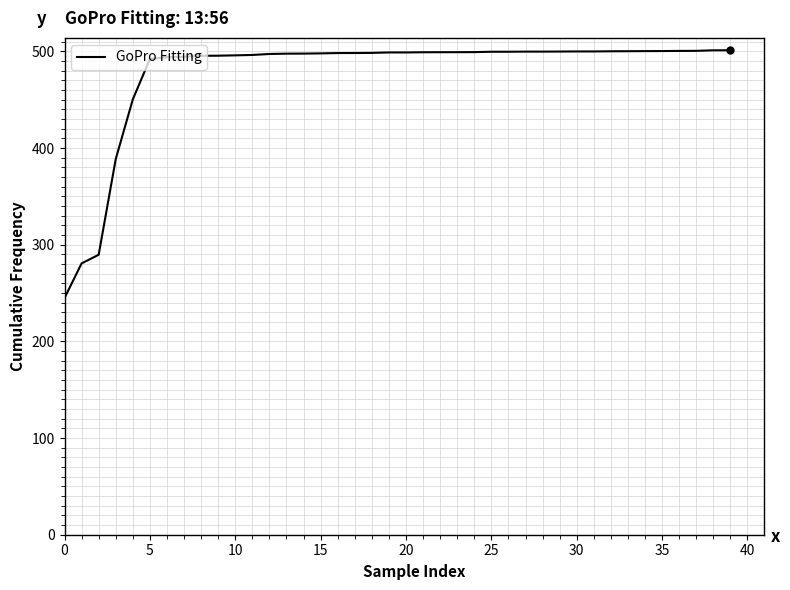

What is the greatest value displayed?

501.2